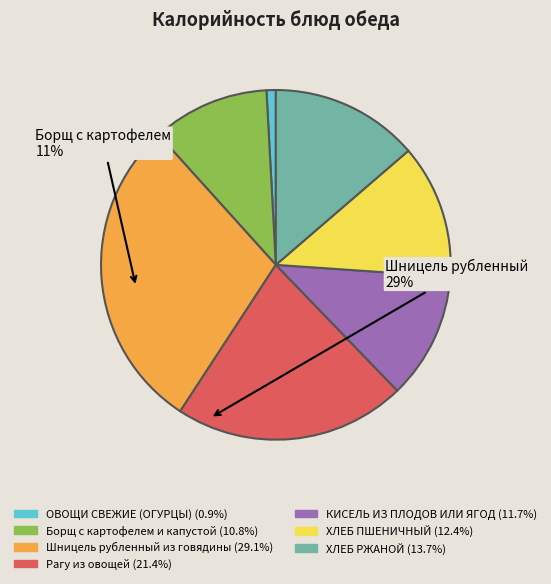

Which slice is the largest?

Шницель рубленный из говядины